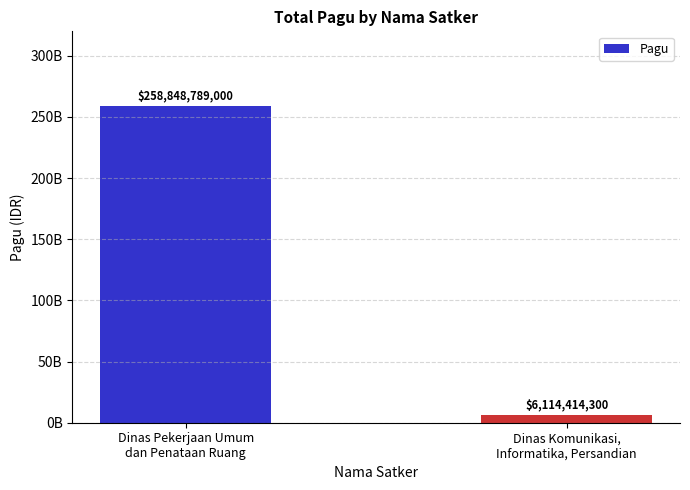

What is the sum of the values at Dinas Komunikasi,
Informatika, Persandian and Dinas Pekerjaan Umum
dan Penataan Ruang?

264963203300